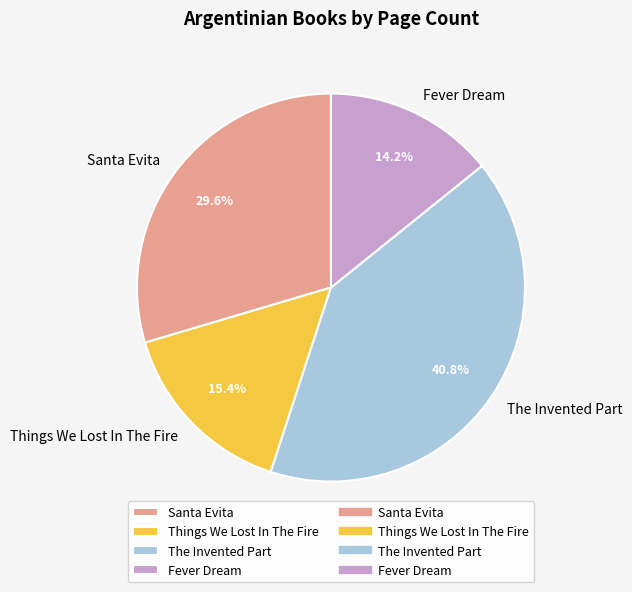

Between Santa Evita and Things We Lost In The Fire, which is larger?

Santa Evita